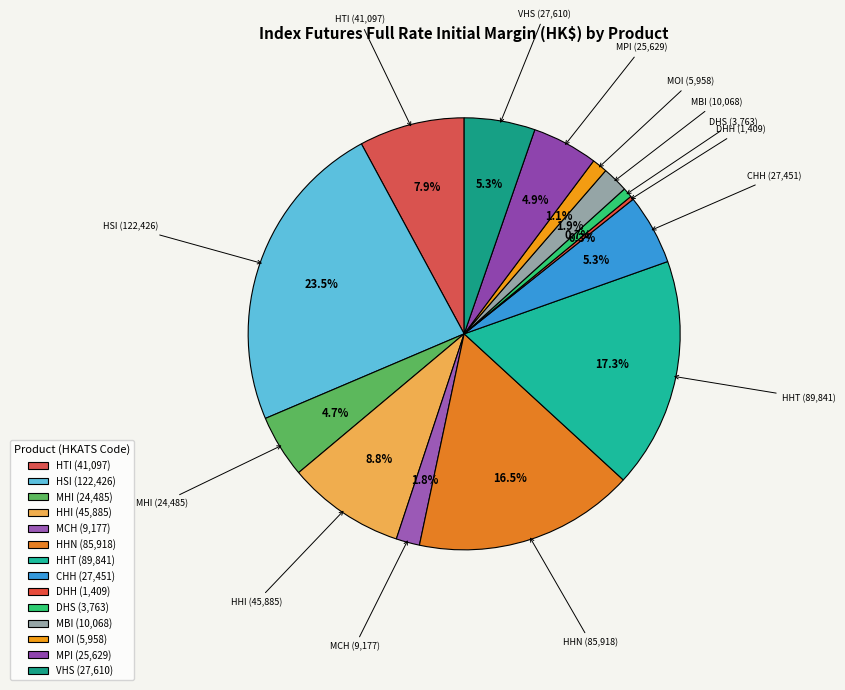

What is the ratio of the value at MBI to the value at DHH?

7.1